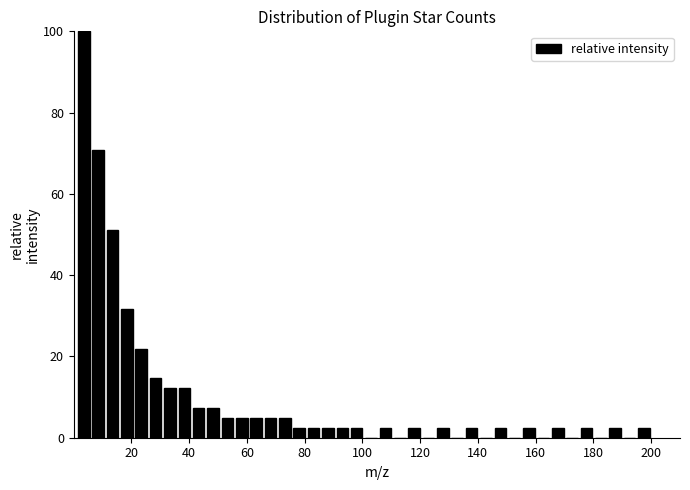

Read against the x-axis, roughly where is the centre of the tallest bar?

4